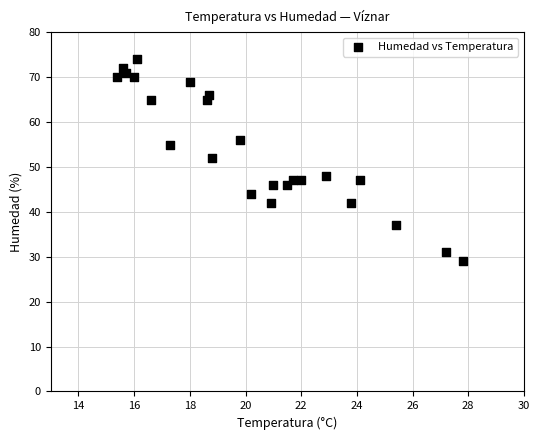

What is the range of Y values (max minus min)?

45